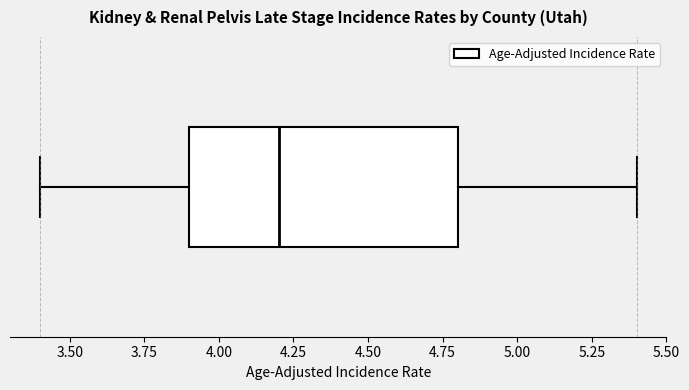

Where is the right edge of the box on the x-axis? The values are not printed on the chart, so give them approximately, as read against the axis.

4.8